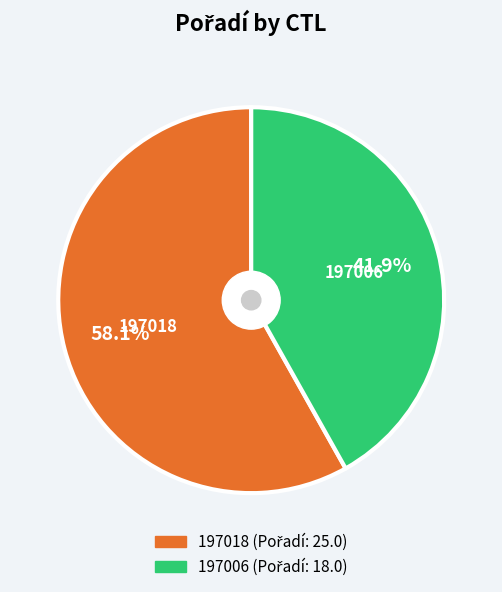

Which has a higher value, 197006 or 197018?

197018